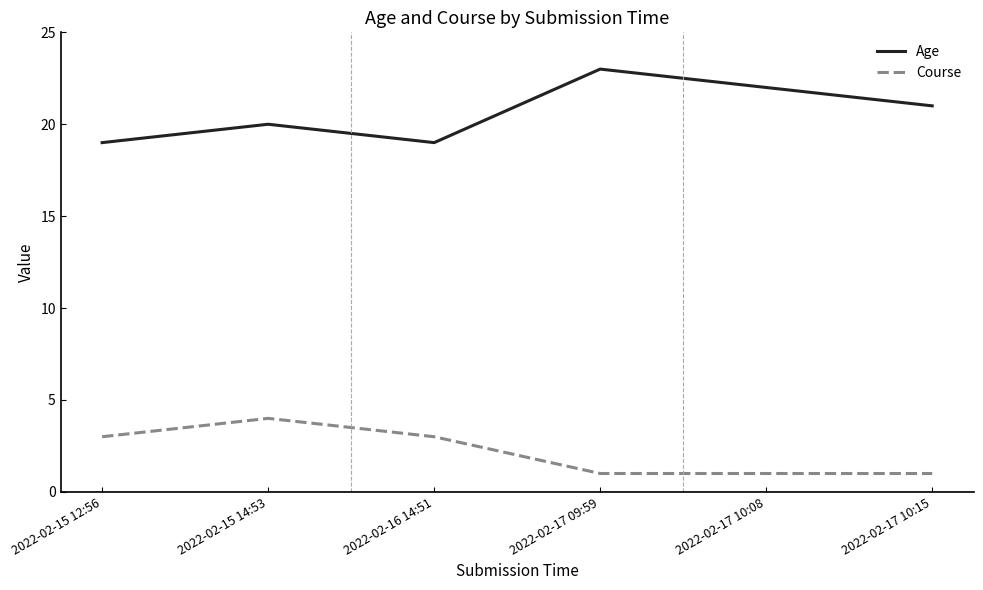

What is the maximum value for Course?

4